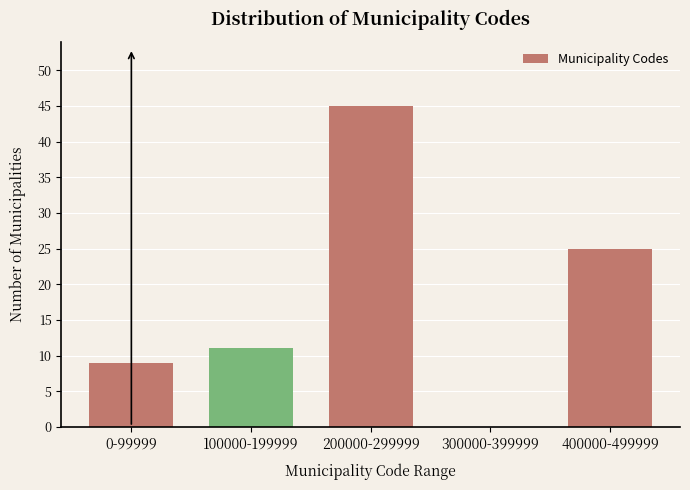

Reading left to right, list all the values displayed in this chart.

0-99999=9	100000-199999=11	200000-299999=45	300000-399999=0	400000-499999=25